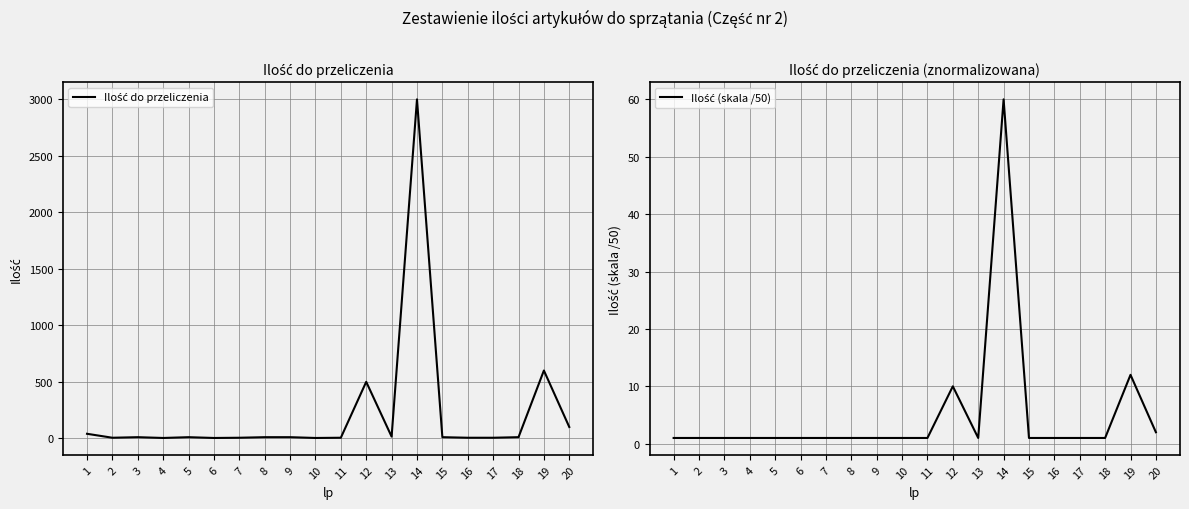

What is the value of the Ilość do przeliczenia point at the 10th from the left?

3